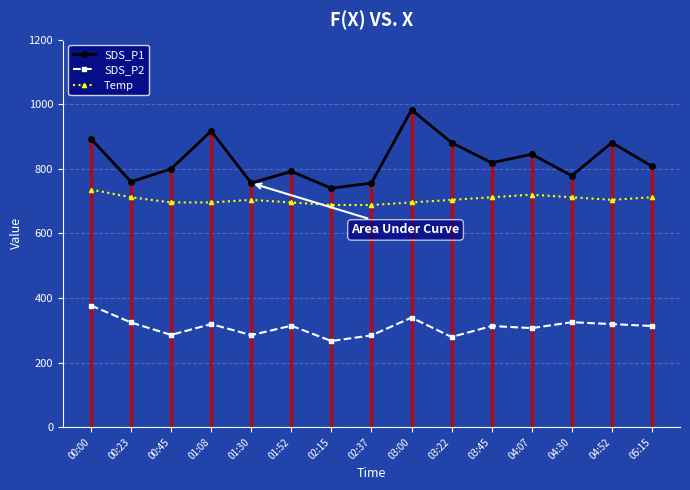

Is the value of SDS_P1 at 01:08 greater than the value of SDS_P2 at 03:22?

Yes